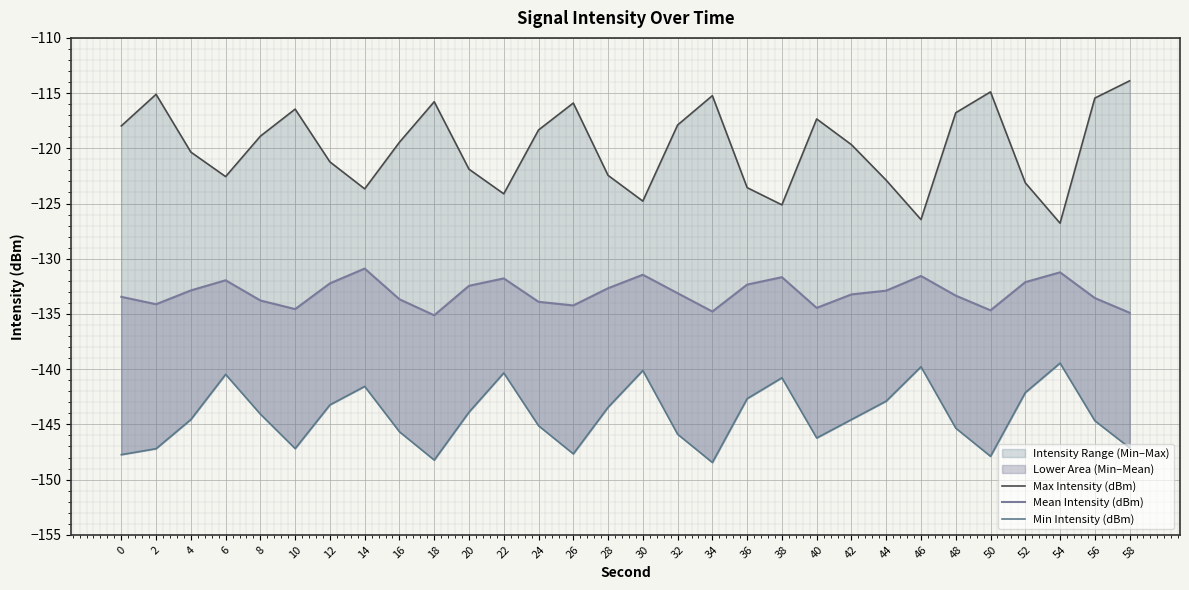

Which series has the widest spread of values?

Max Intensity (dBm)